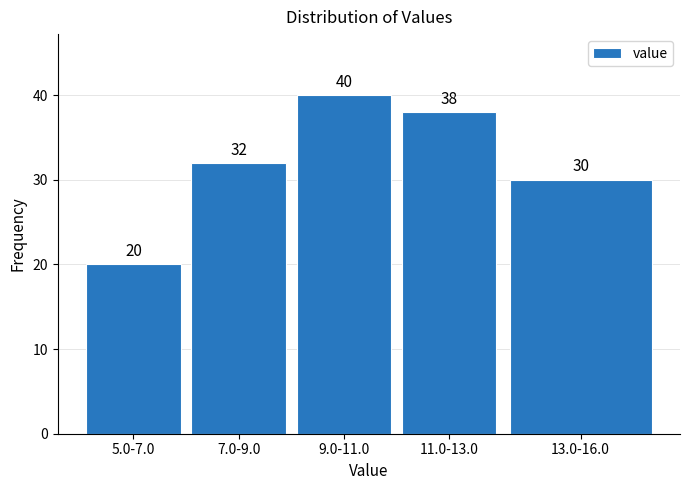

Reading left to right, list all the values displayed in this chart.

5.0-7.0=20	7.0-9.0=32	9.0-11.0=40	11.0-13.0=38	13.0-16.0=30